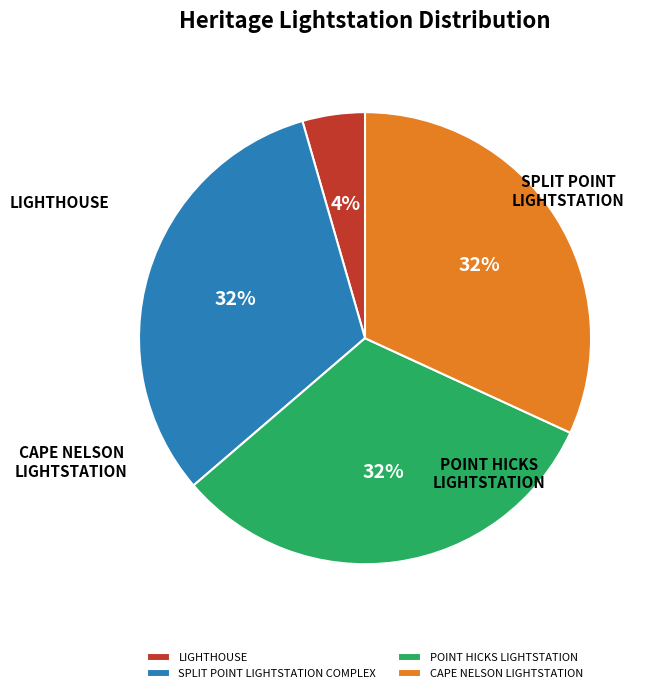

Count the number of slices in the pie.

4